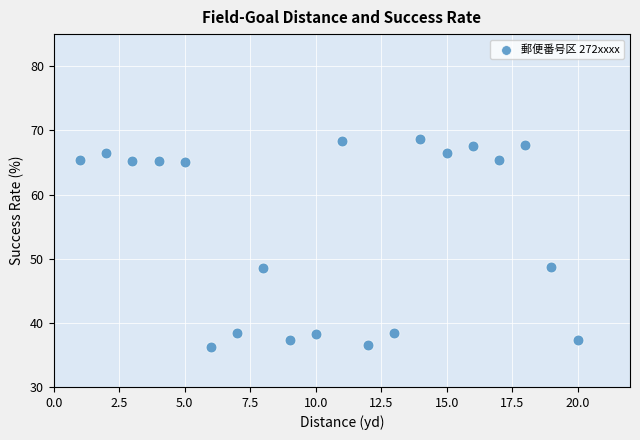

What is the range of Y values (max minus min)?

32.4